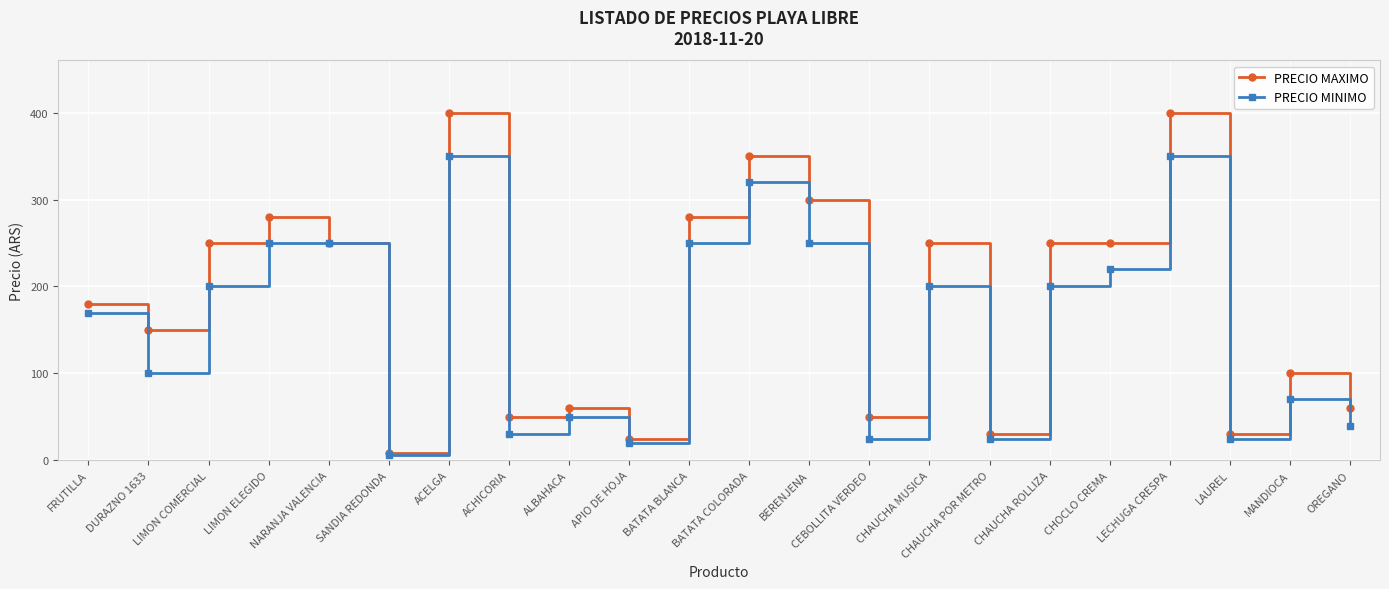

Which category has the lowest value in the PRECIO MINIMO series?

SANDIA REDONDA